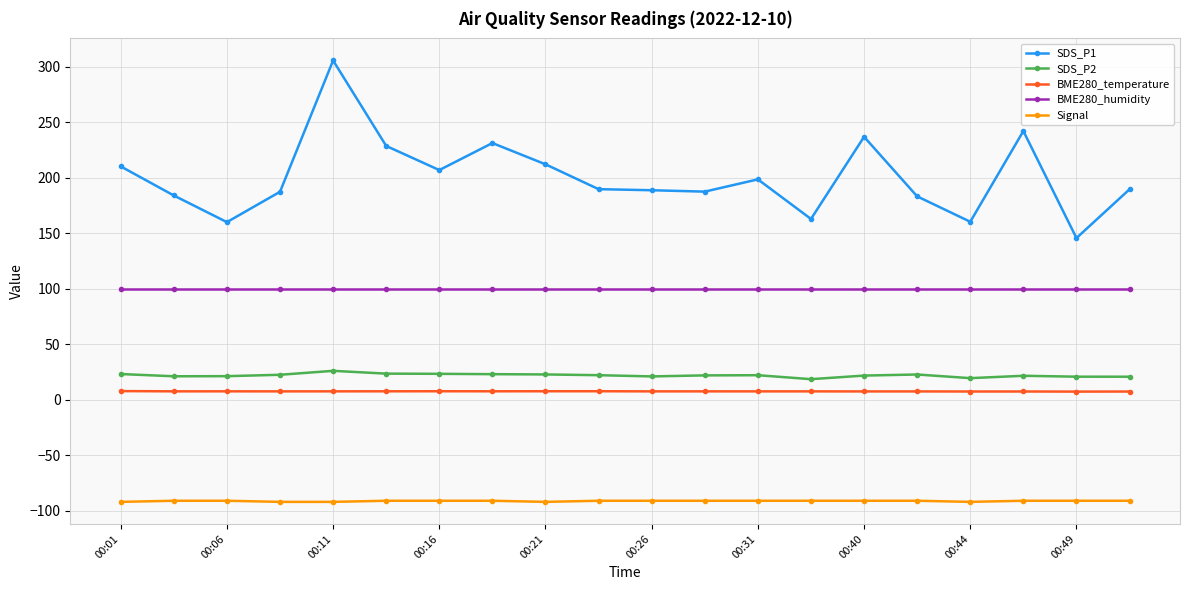

True or false: BME280_temperature has more than 1 interior local peaks.

True